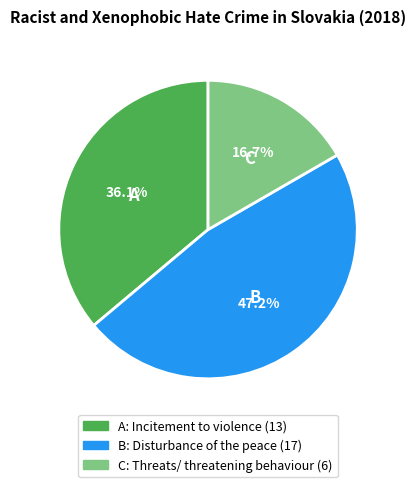

Is there any slice that represents more than half of the pie?

No